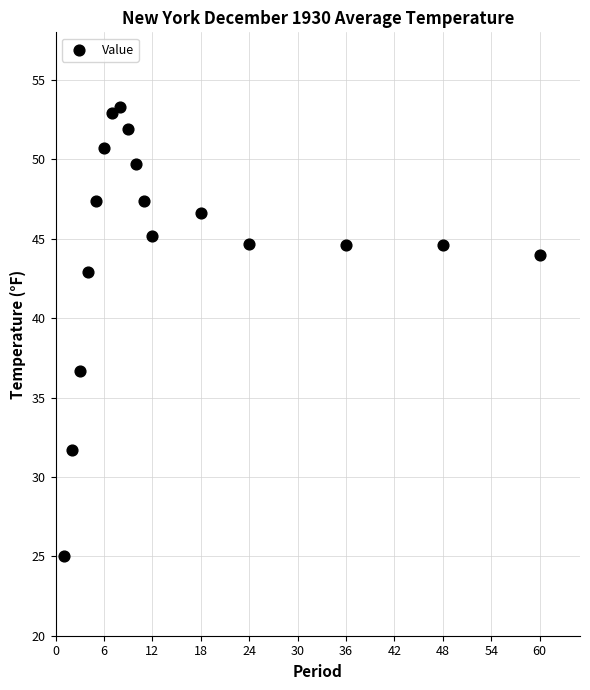

What Y value in the scatter plot is closest to 39?

36.7